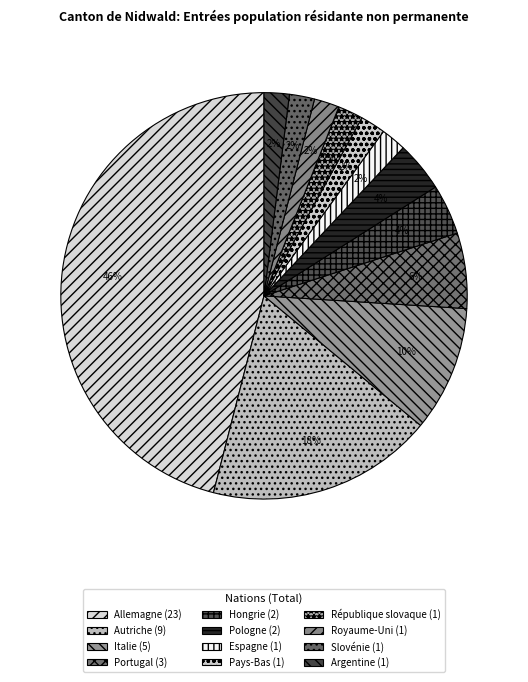

How many slices are in this pie chart?

12